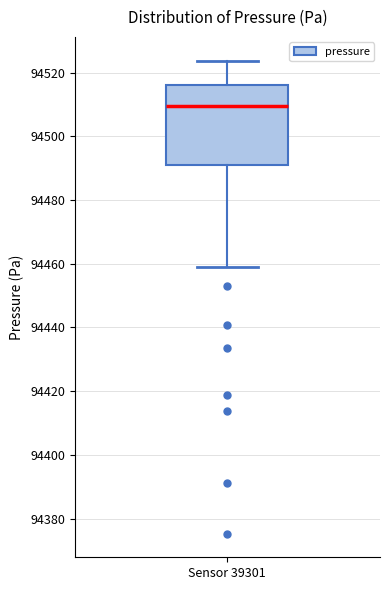

Transcribe this box plot: give where the median line is, the range the box spans, and where the two whiskers end, as read against the y-axis. The values are not printed on the chart, so give them approximately, as read against the axis.

median 94510, box 94490 to 94516, whiskers 94458 to 94524